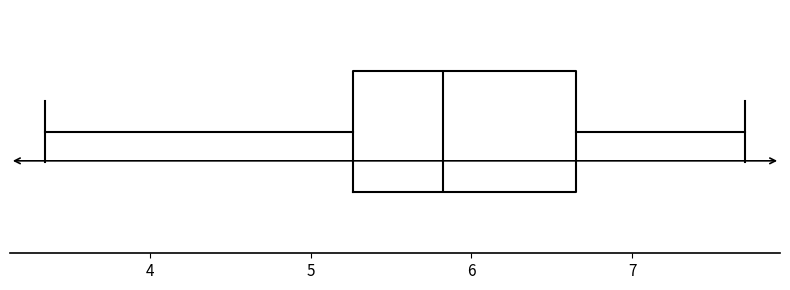

Read this box plot against the x-axis: the position of the median line, the range covered by the box, and the ends of both whiskers. The values are not printed on the chart, so give them approximately, as read against the axis.

median 5.8, box 5.3 to 6.7, whiskers 3.4 to 7.7